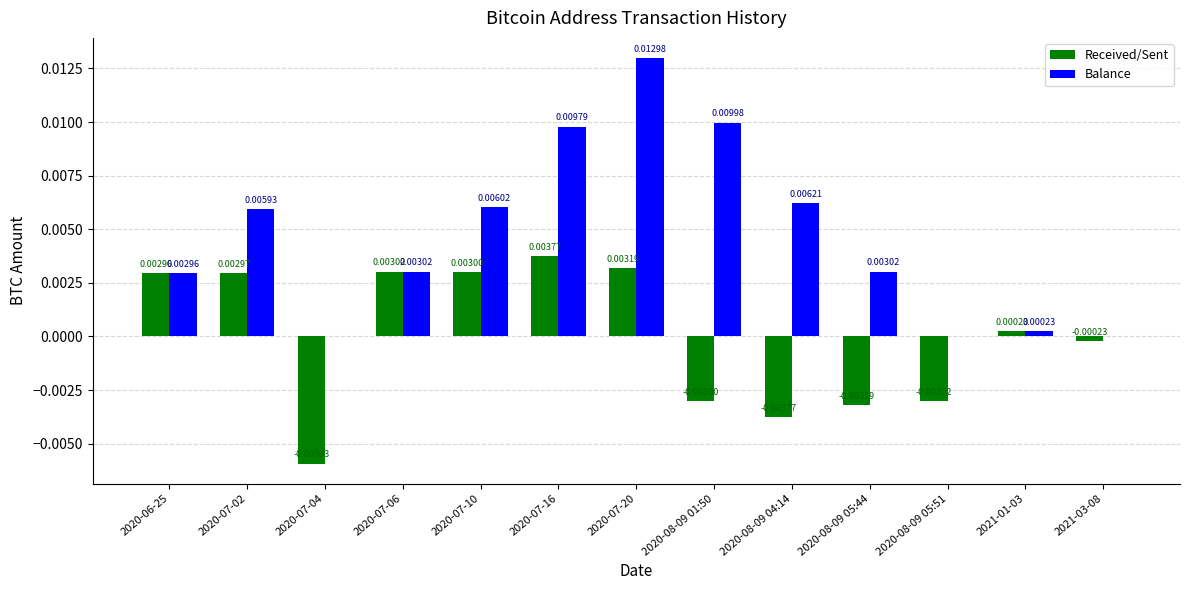

Which series has the largest total across all categories?

Balance